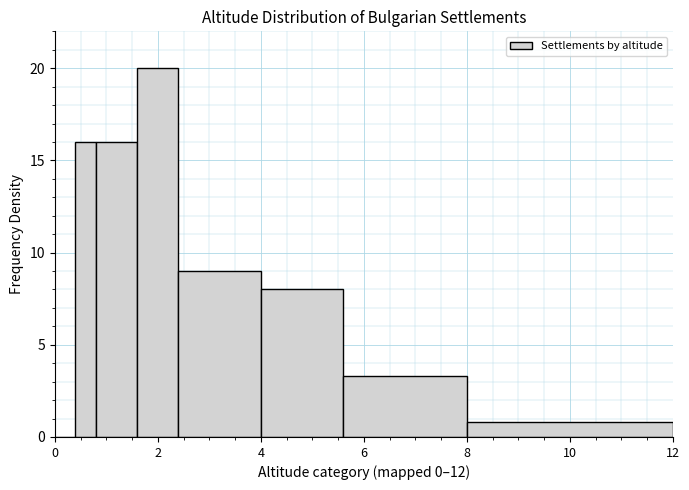

Around what value on the x-axis is the tallest bar? Give the approximate position of its centre, as read against the axis.

2.0